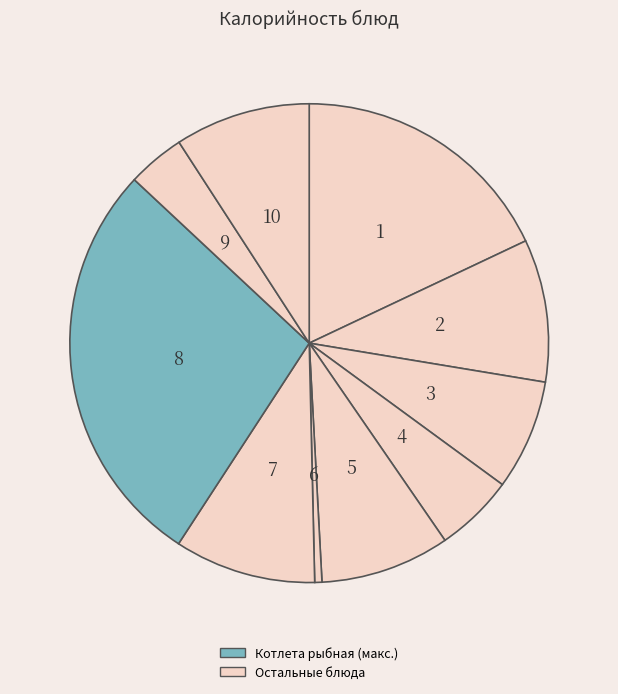

Does any single category account for the majority?

No